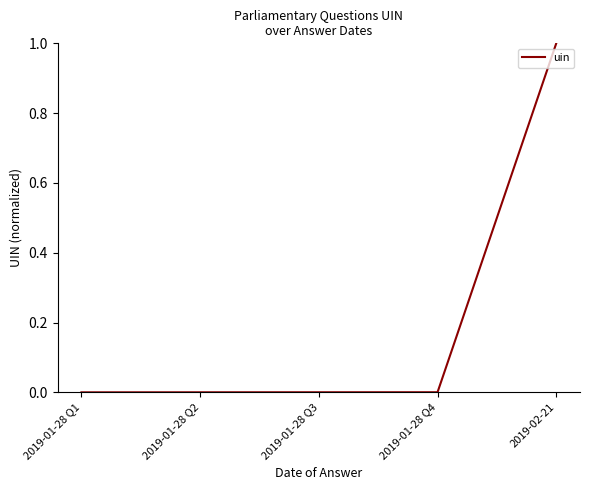

Is it true that the value at 2019-01-28 Q2 is 0.0?

True